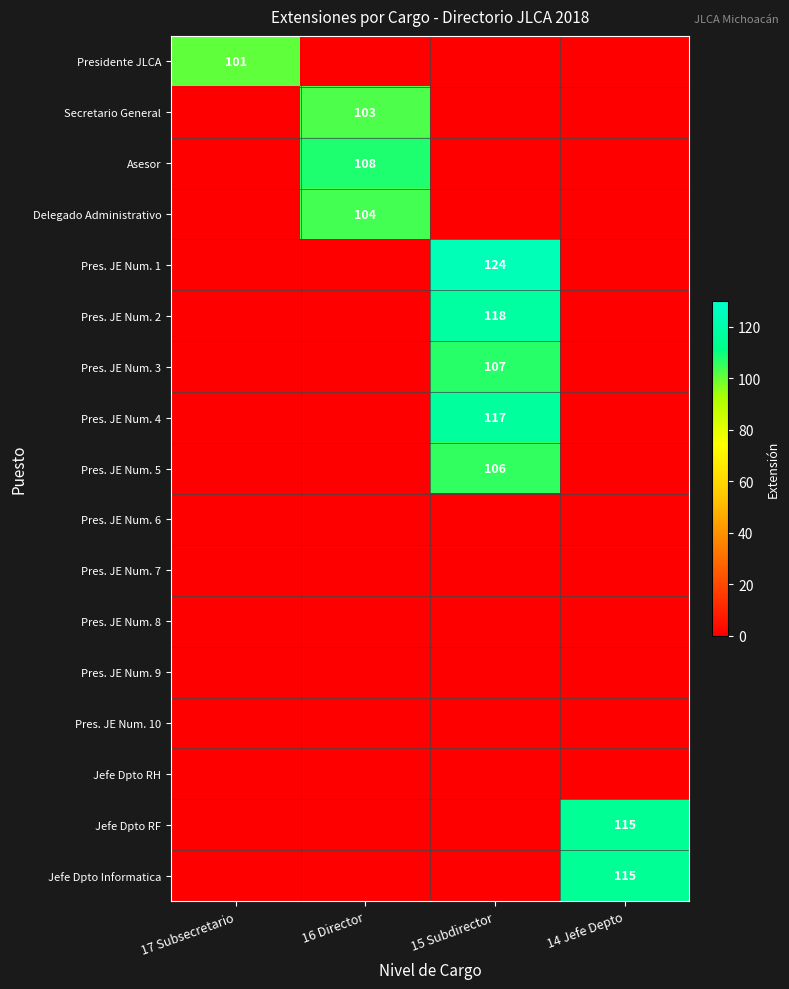

At which label does Presidente JLCA reach its peak?

17 Subsecretario